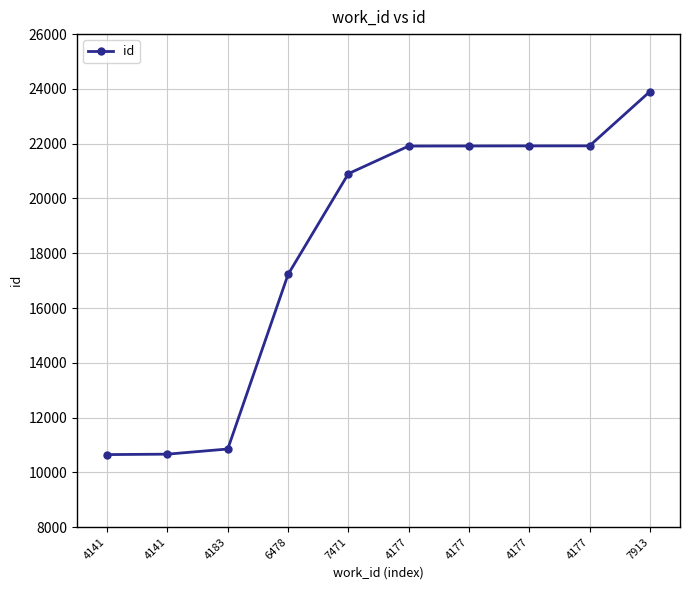

Is this an area chart (filled region under the line)?

No